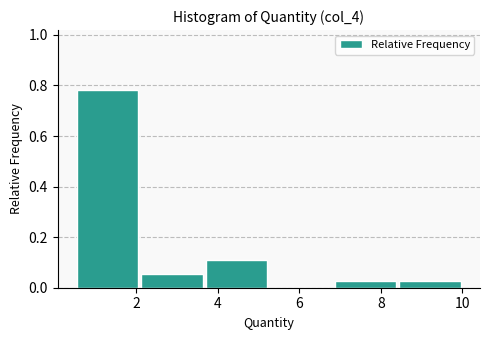

Reading left to right, list every bar in this chart as the range it spans on the x-axis followed by its height. Neither the bar edges nor the heights are printed on the chart, so give them approximately, as read against the axes.

0.6 to 2.0: 0.78
2.0 to 3.6: 0.06
3.6 to 5.2: 0.10
5.2 to 6.8: 0
6.8 to 8.4: 0.02
8.4 to 10.0: 0.02